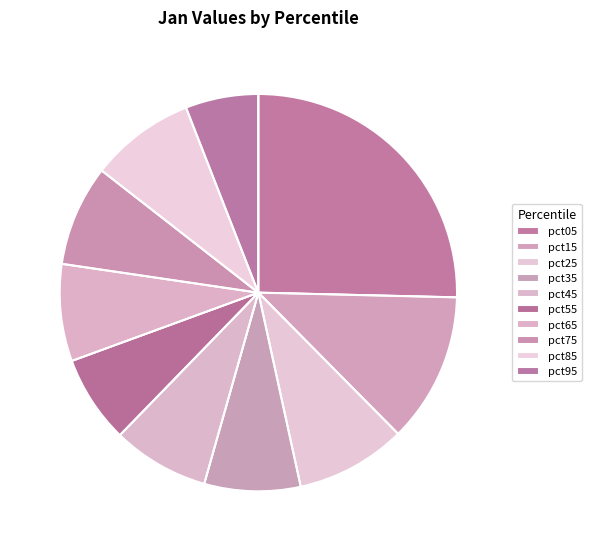

How many segments does this pie chart have?

10